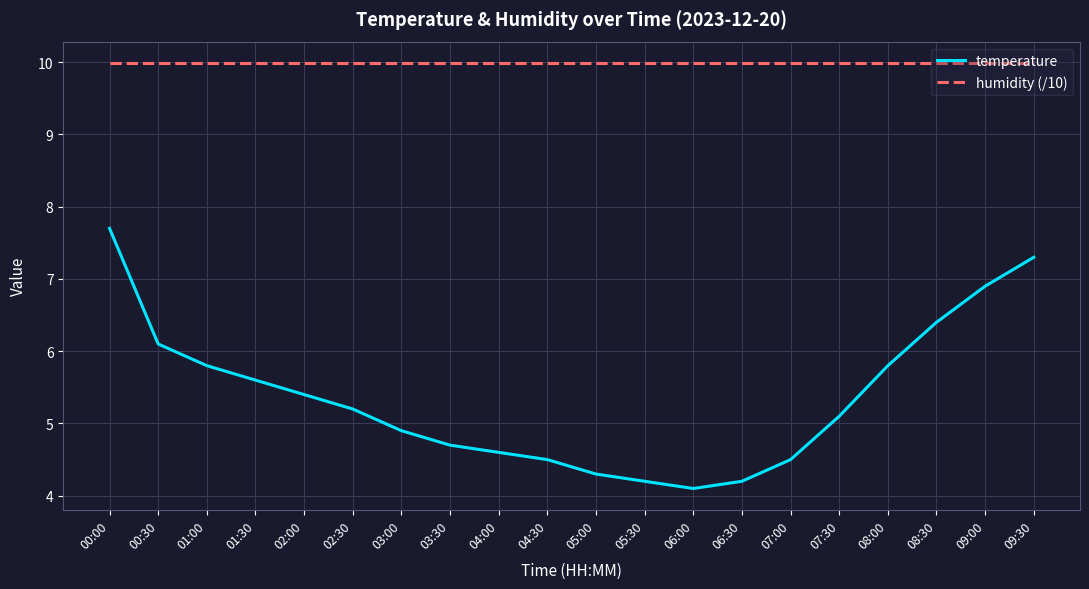

How many categories are shown in the chart?

20